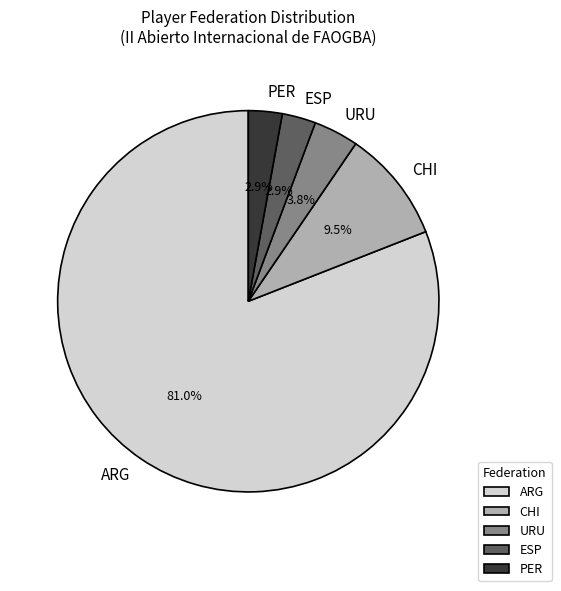

Is PER the majority of the pie?

No